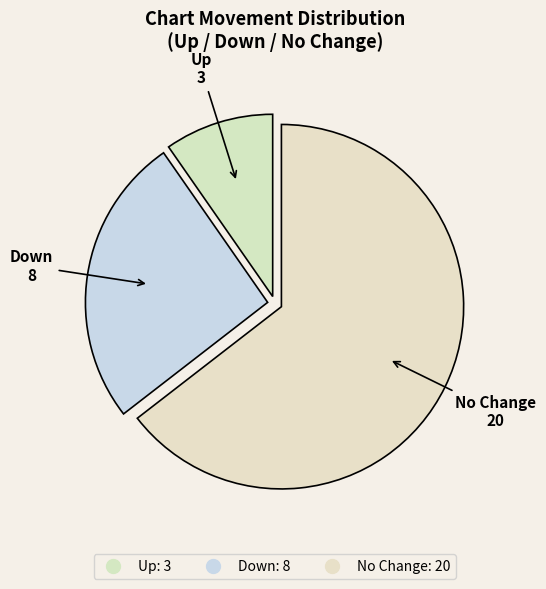

What is the smallest slice in the pie chart?

up